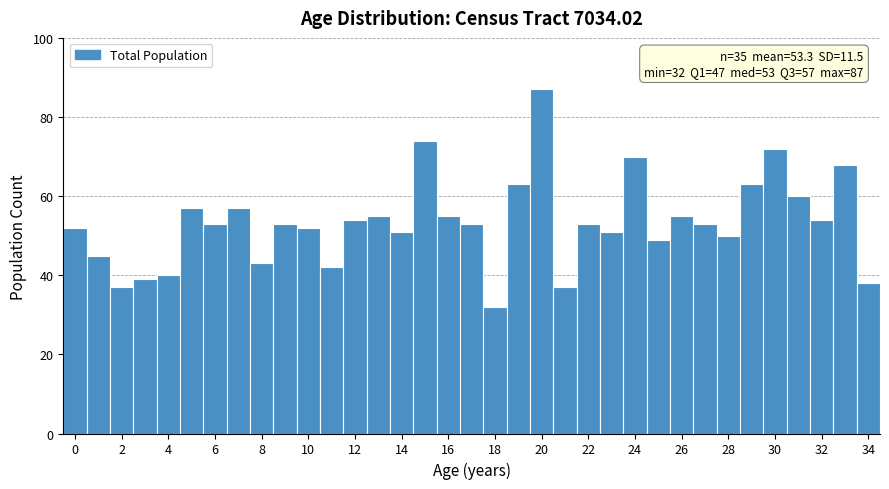

Over which range of the x-axis is the bar tallest?

19.5 to 20.5